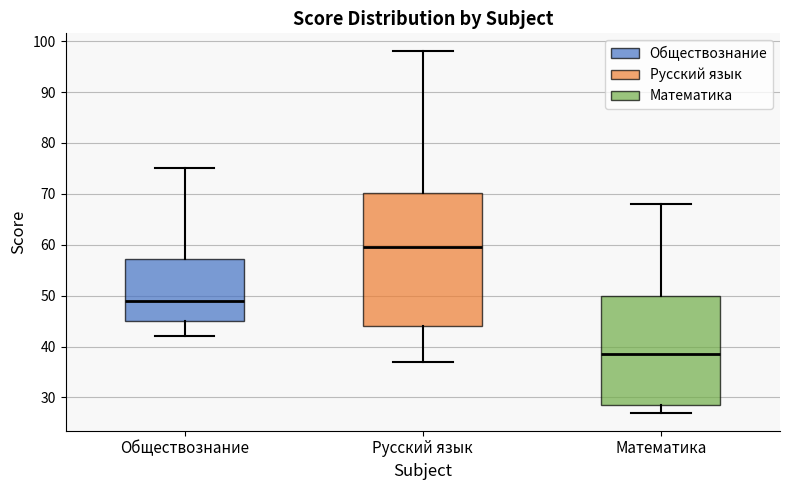

Where does the median line of the box for Обществознание sit on the y-axis? The values are not printed on the chart, so give them approximately, as read against the axis.

49